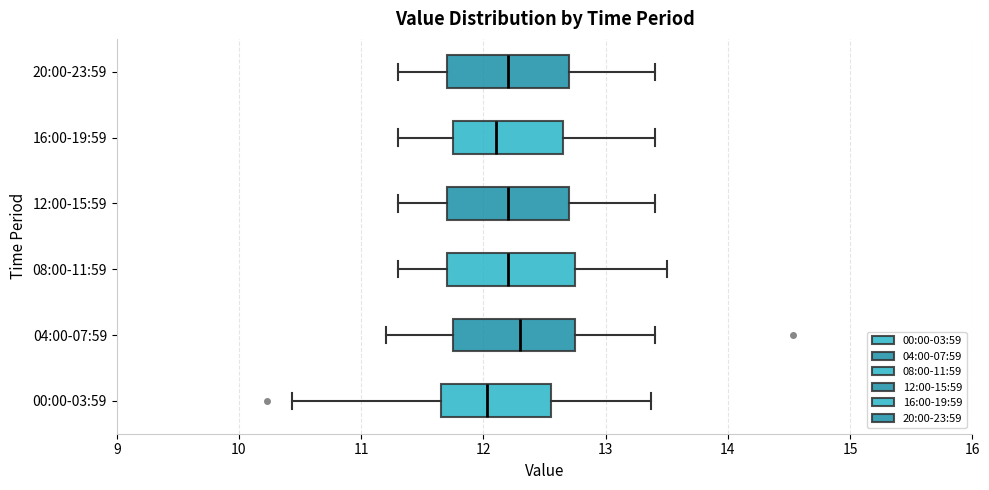

Reading bottom to top, read every box against the x-axis: the position of its median line, the range the box covers, and the ends of its whiskers. The values are not printed on the chart, so give them approximately, as read against the axis.

00:00-03:59: median 12.0, box 11.7 to 12.6, whiskers 10.4 to 13.4
04:00-07:59: median 12.3, box 11.8 to 12.8, whiskers 11.2 to 13.4
08:00-11:59: median 12.2, box 11.7 to 12.8, whiskers 11.3 to 13.5
12:00-15:59: median 12.2, box 11.7 to 12.7, whiskers 11.3 to 13.4
16:00-19:59: median 12.1, box 11.8 to 12.7, whiskers 11.3 to 13.4
20:00-23:59: median 12.2, box 11.7 to 12.7, whiskers 11.3 to 13.4